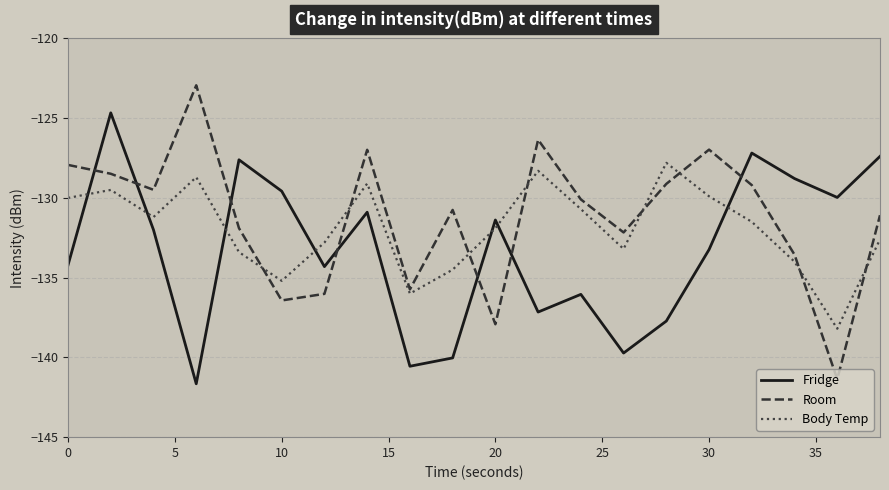

How many categories are shown in the chart?

20